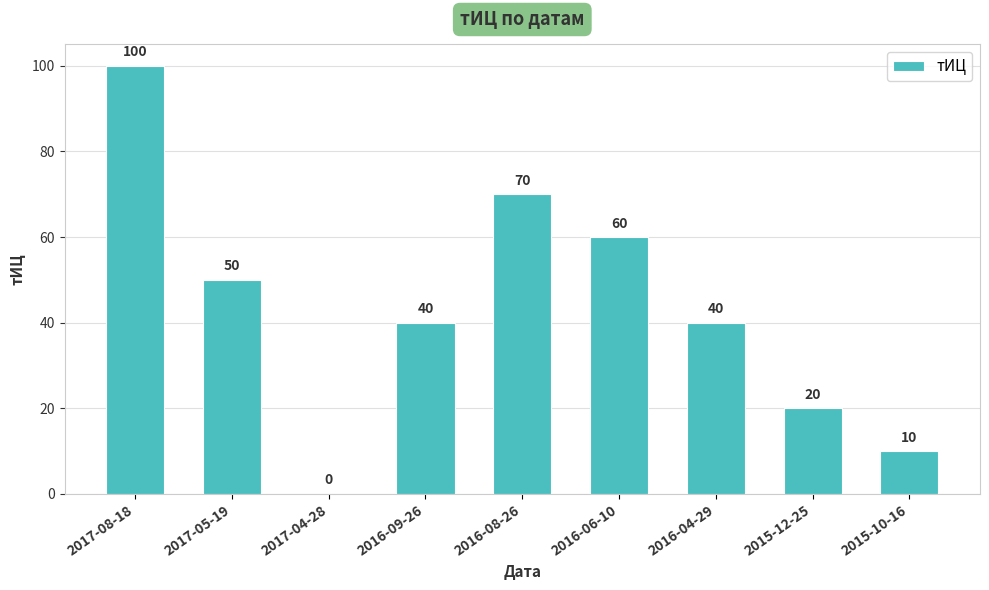

Which has a higher value, 2016-06-10 or 2016-09-26?

2016-06-10